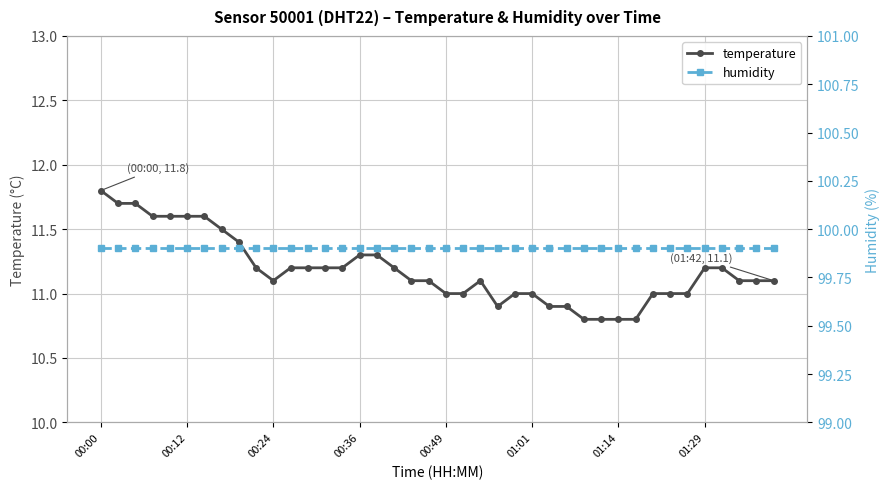

The temperature series shows 11.2 at 11. True or false?

True